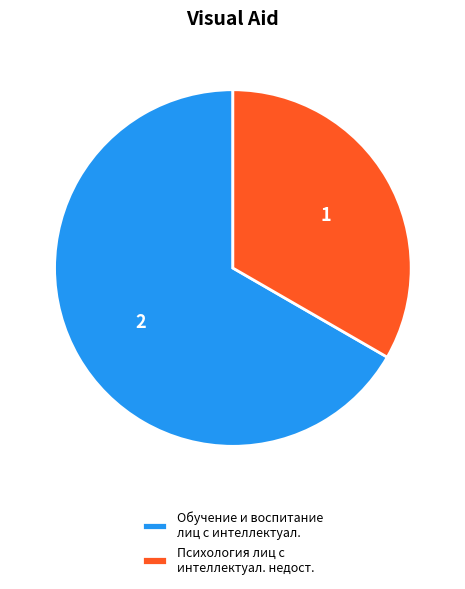

What is the largest slice in the pie chart?

Обучение и воспитание лиц с интеллектуал.